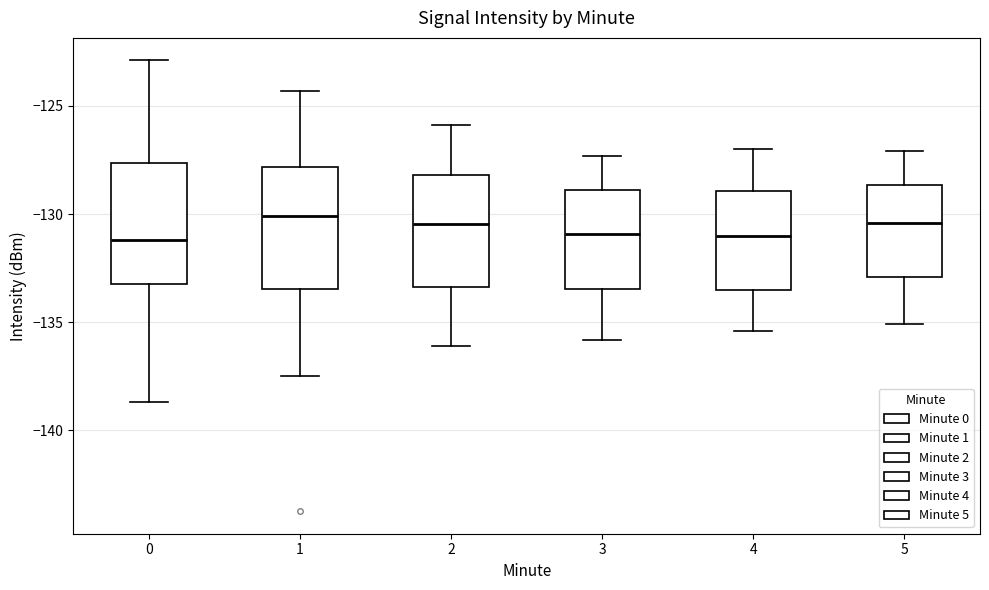

Where does the median line of the box at x = 4 sit on the y-axis? The values are not printed on the chart, so give them approximately, as read against the axis.

-131.0